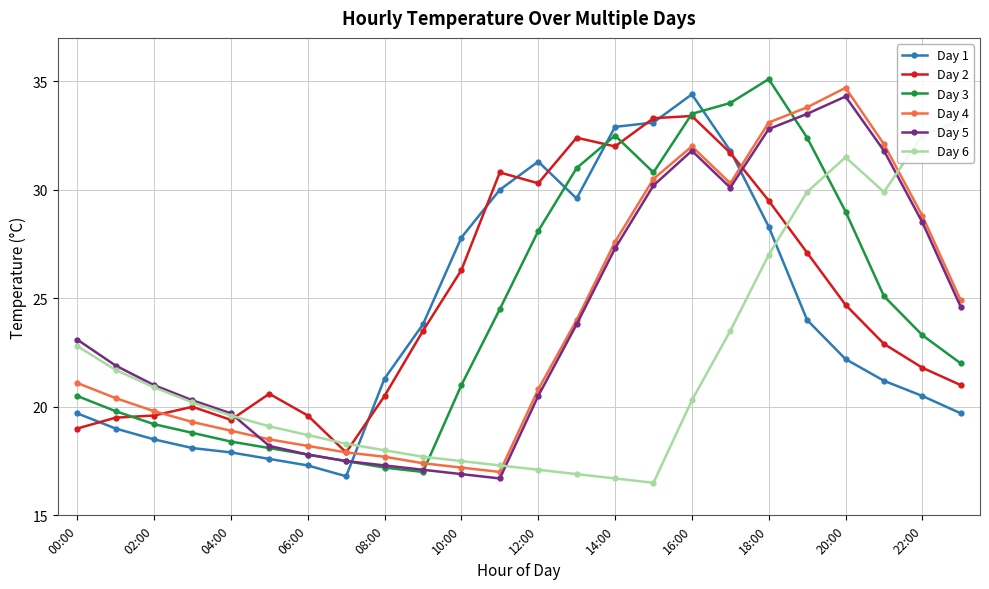

What is the sum of all Day 4 values?

576.0